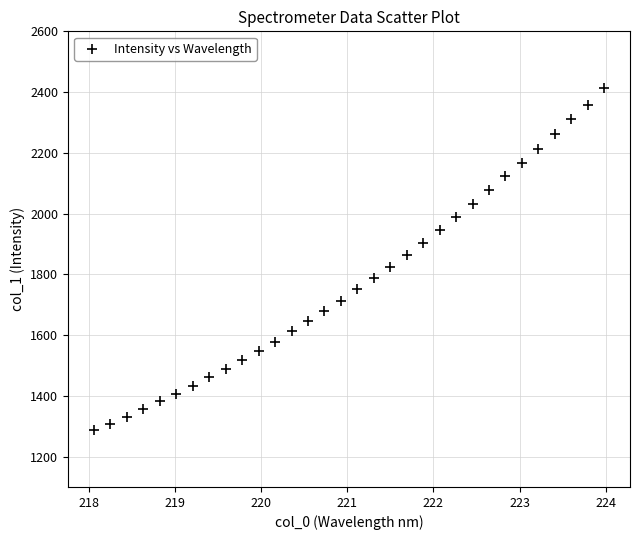

What is the range of X values (max minus min)?

5.9